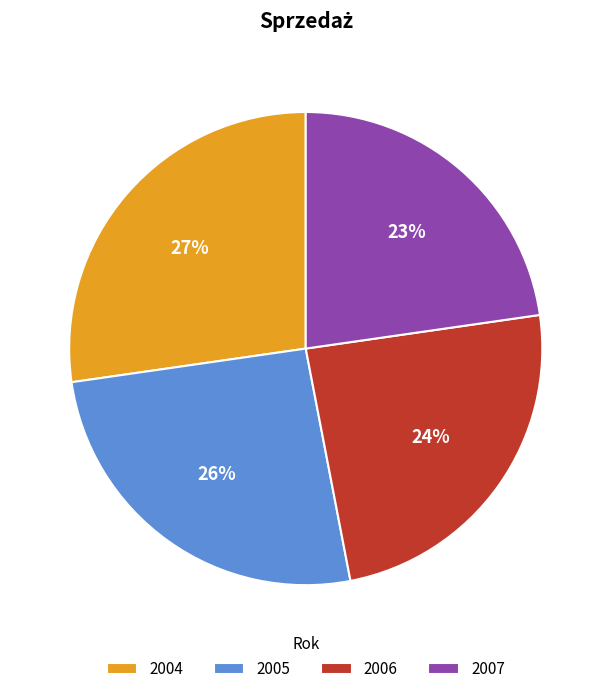

Does 2007 account for over 50% of the chart?

No